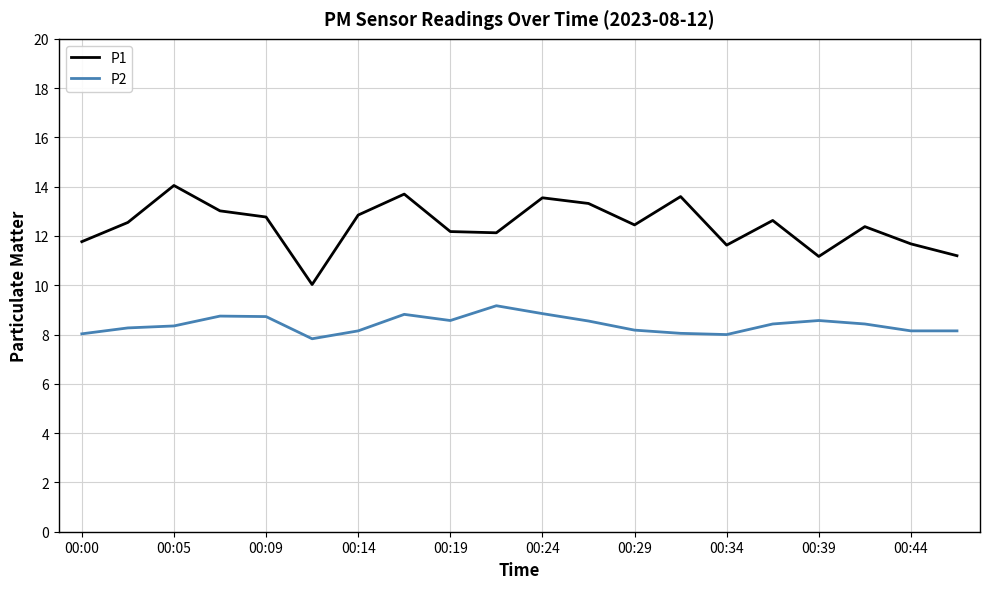

Which series has the largest total across all categories?

P1